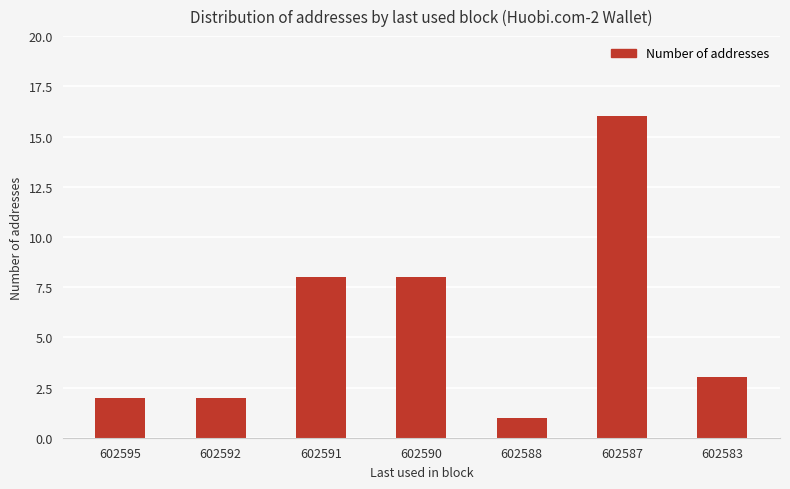

What value does the data have at 602591, to the nearest 5?

10